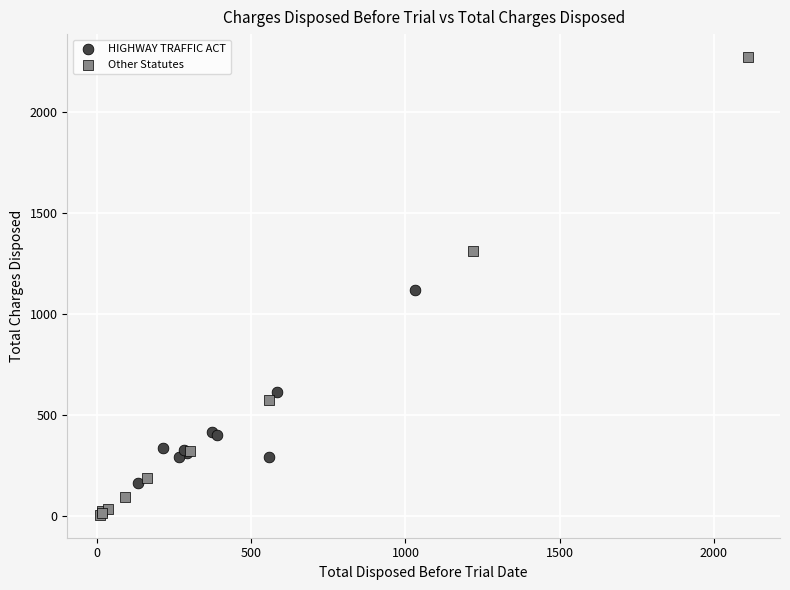

Which series has the largest Y range (max minus min)?

Other Statutes